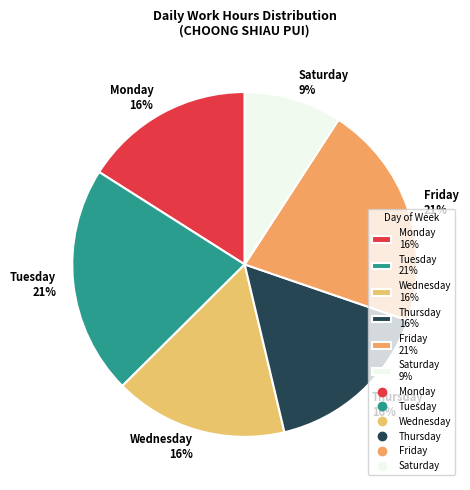

What is the ratio of the value at Wednesday 16% to the value at Monday 16%?

1.0